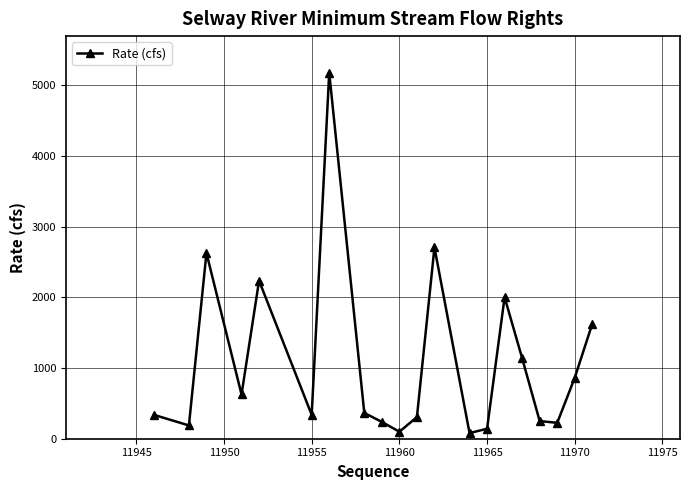

Does the chart display data point markers on the line(s)?

Yes